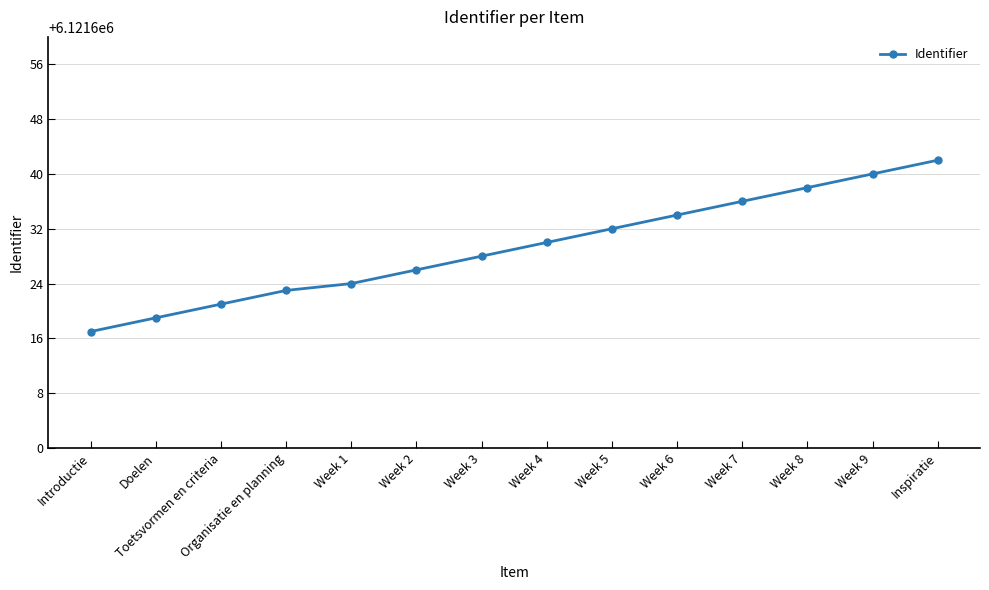

The chart shows a value of 10461053 at Inspiratie. True or false?

False